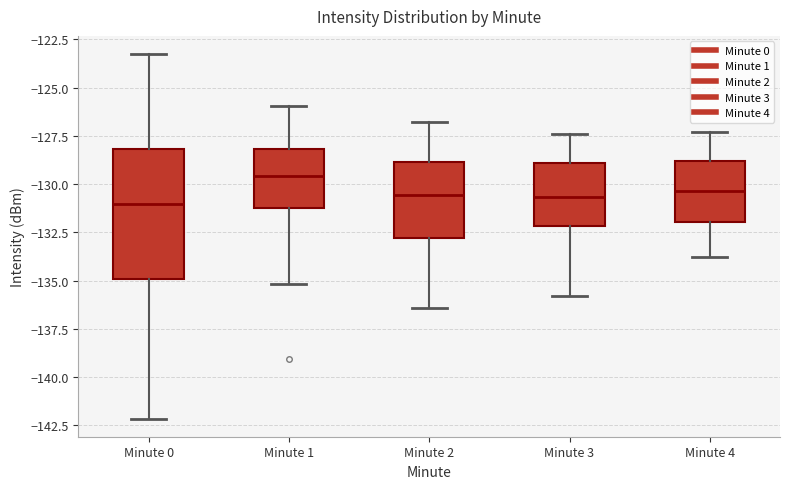

Reading left to right, read every box against the y-axis: the position of its median line, the range the box covers, and the ends of its whiskers. The values are not printed on the chart, so give them approximately, as read against the axis.

Minute 0: median -131.0, box -135.0 to -128.0, whiskers -142.0 to -123.5
Minute 1: median -129.5, box -131.0 to -128.0, whiskers -135.0 to -126.0
Minute 2: median -130.5, box -133.0 to -129.0, whiskers -136.5 to -127.0
Minute 3: median -130.5, box -132.0 to -129.0, whiskers -136.0 to -127.5
Minute 4: median -130.5, box -132.0 to -129.0, whiskers -134.0 to -127.5